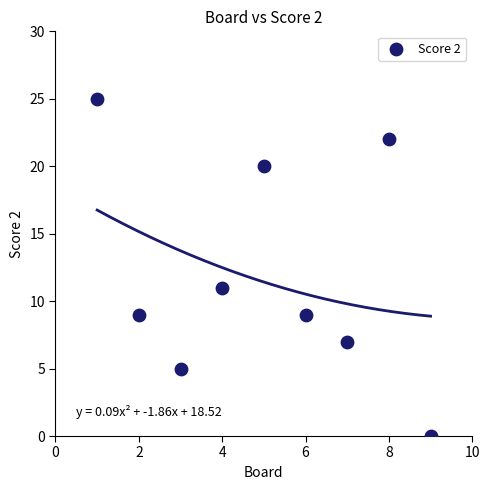

What Y value in the scatter plot is closest to 12?

11